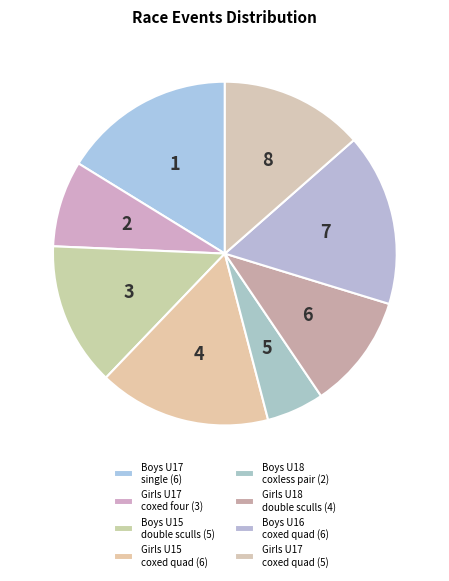

How many slices are in this pie chart?

8